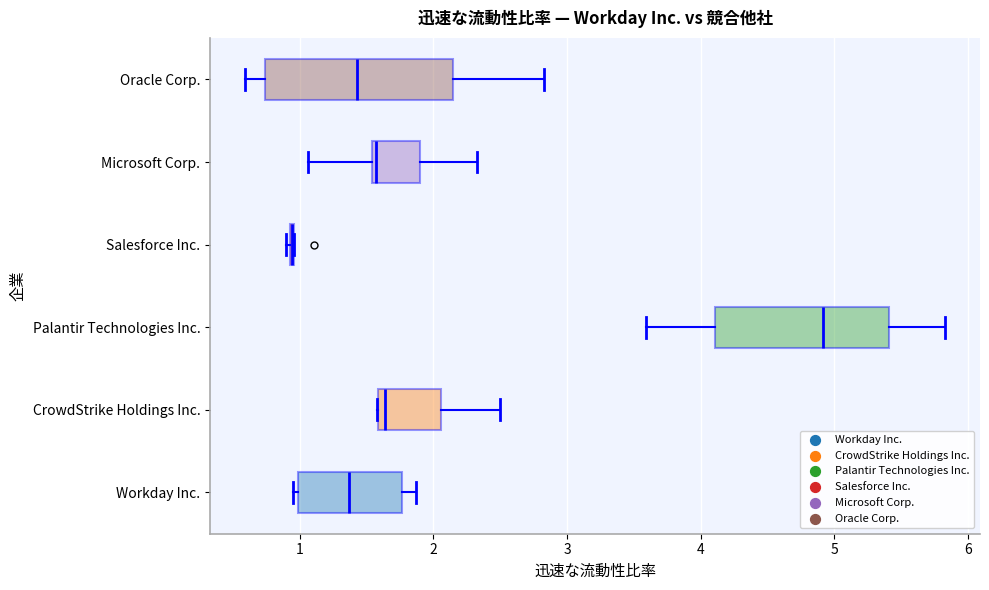

Reading bottom to top, transcribe this box plot: for each box, give where its median line is, the range the box spans, and where its two whiskers end, as read against the x-axis. The values are not printed on the chart, so give them approximately, as read against the axis.

Workday Inc.: median 1.4, box 1.0 to 1.8, whiskers 1.0 (just left of the box's left edge) to 1.9
CrowdStrike Holdings Inc.: median 1.6 (just right of the box's left edge), box 1.6 to 2.1, whiskers 1.6 to 2.5
Palantir Technologies Inc.: median 4.9, box 4.1 to 5.4, whiskers 3.6 to 5.8
Salesforce Inc.: box collapsed to a line at 0.9, whiskers 0.9 to 1.0
Microsoft Corp.: median 1.6, box 1.5 to 1.9, whiskers 1.1 to 2.3
Oracle Corp.: median 1.4, box 0.7 to 2.2, whiskers 0.6 to 2.8